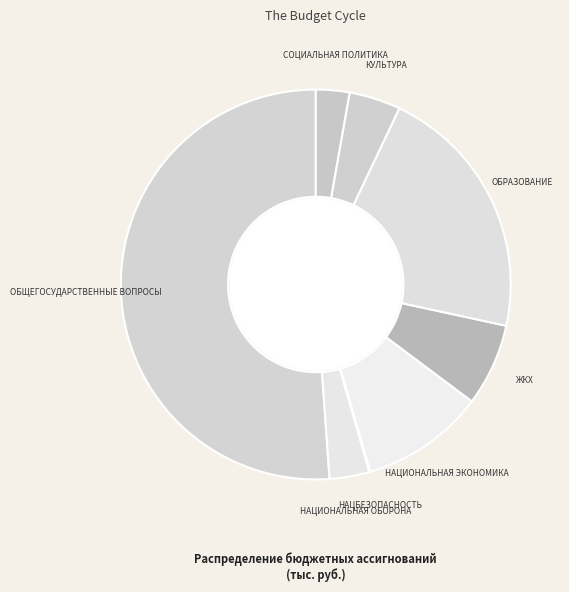

Which slice is the largest?

ОБЩЕГОСУДАРСТВЕННЫЕ ВОПРОСЫ